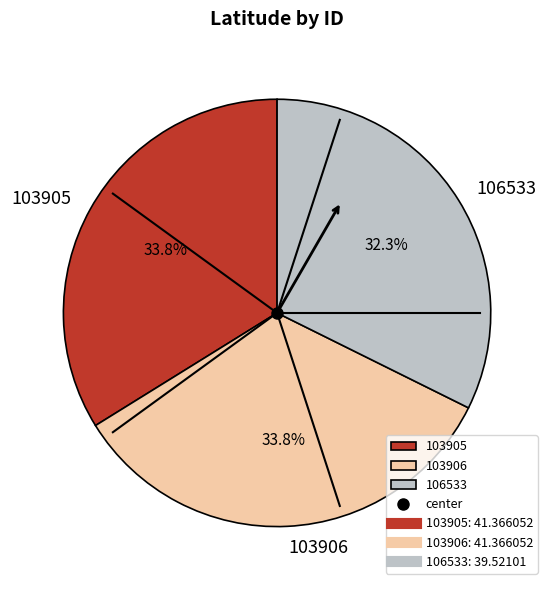

Is there any slice that represents more than half of the pie?

No